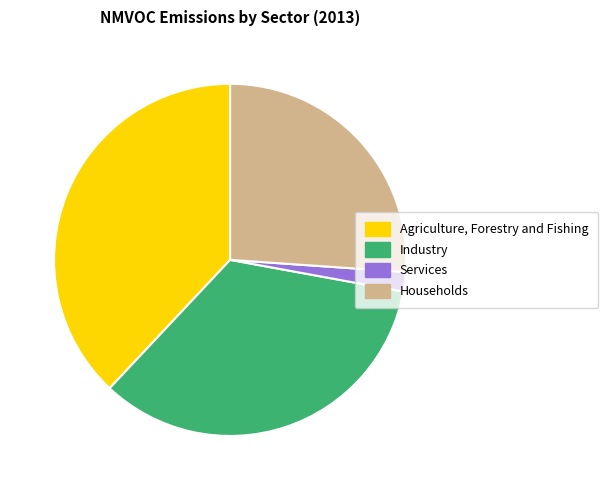

Count the number of slices in the pie.

4